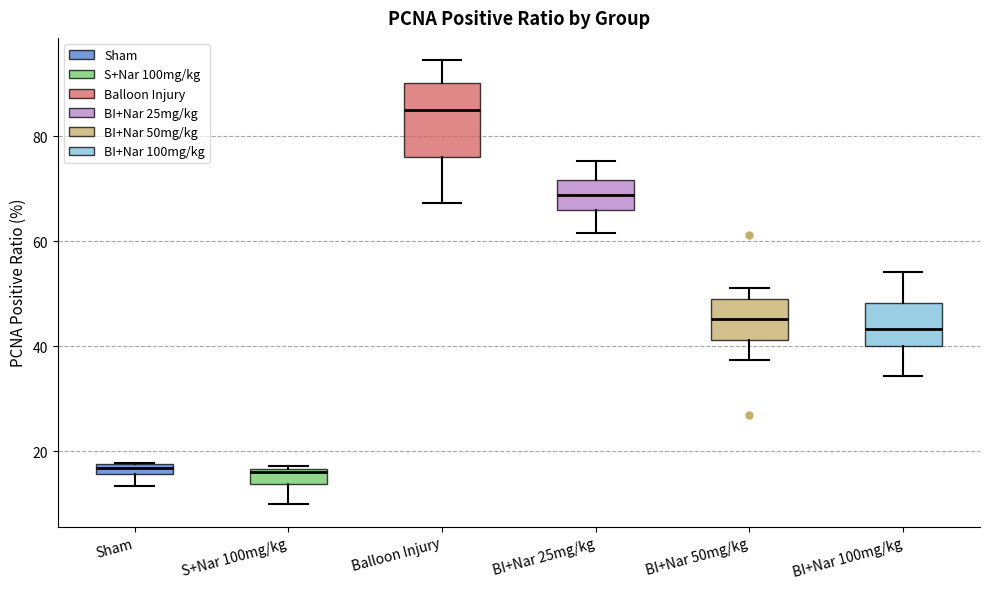

Comparing the boxes themselves (not the whiskers), which one is the tallest?

Balloon Injury